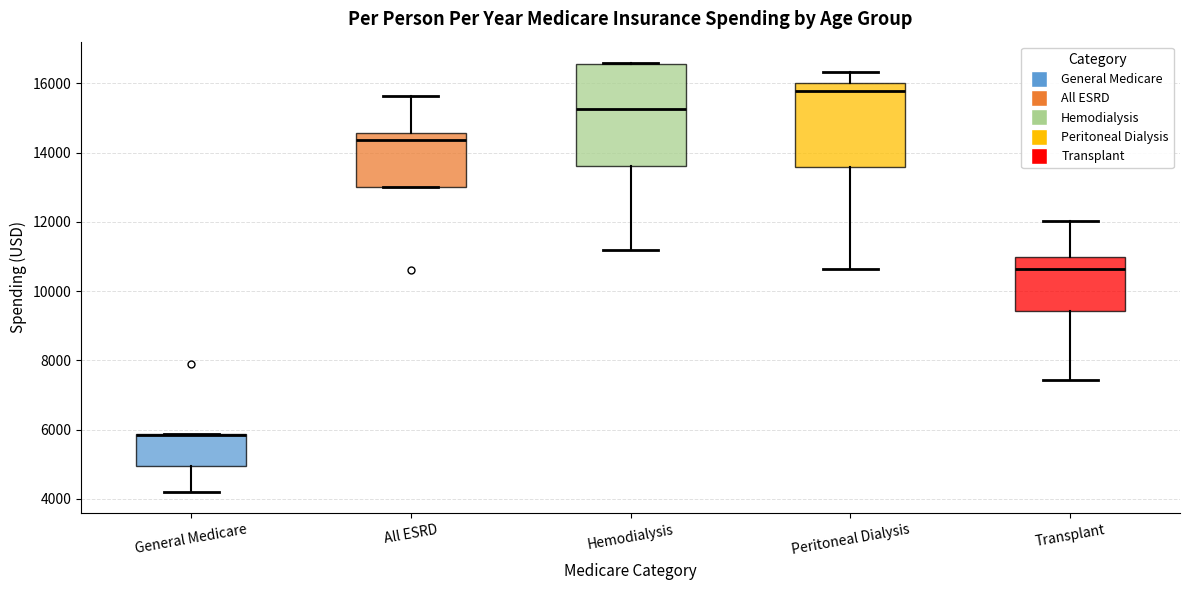

Reading left to right, read every box against the y-axis: the position of its median line, the range the box covers, and the ends of its whiskers. The values are not printed on the chart, so give them approximately, as read against the axis.

General Medicare: median 5800 (drawn on the box's upper edge), box 5000 to 5800, whiskers 4200 to 5800
All ESRD: median 14400, box 13000 to 14600, whiskers 13000 to 15600
Hemodialysis: median 15200, box 13600 to 16600, whiskers 11200 to 16600
Peritoneal Dialysis: median 15800, box 13600 to 16000, whiskers 10600 to 16400
Transplant: median 10600, box 9400 to 11000, whiskers 7400 to 12000